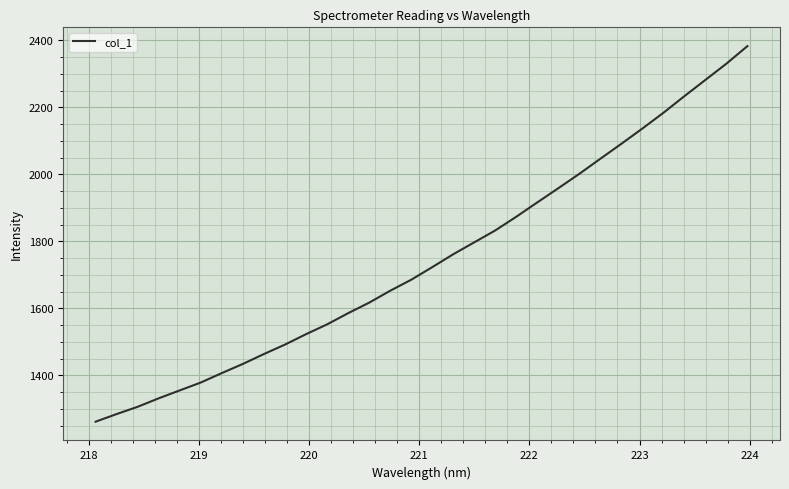

What is the greatest value displayed?

2382.8